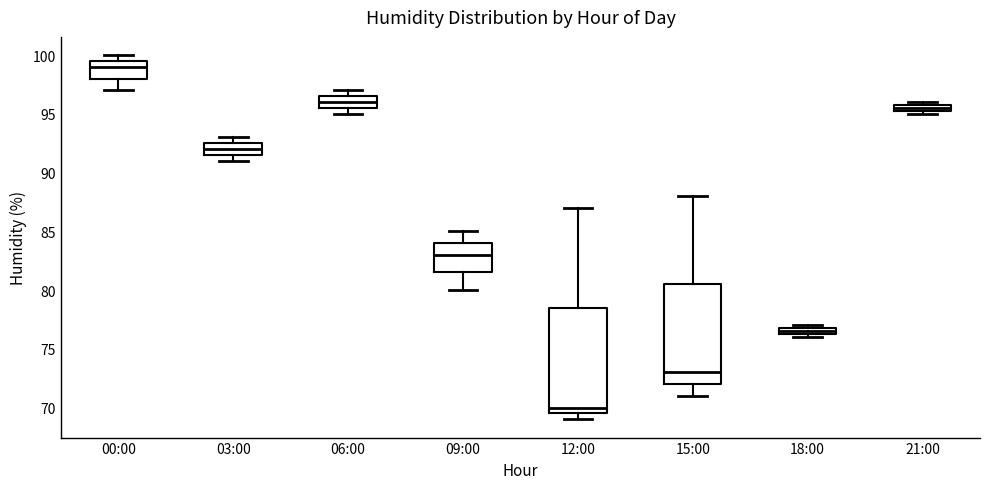

Which box has the lowest median line?

12:00